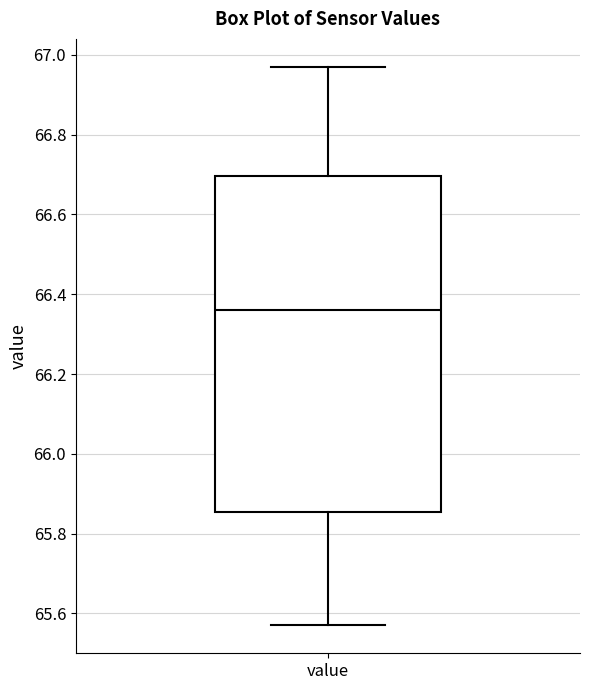

Transcribe this box plot: give where the median line is, the range the box spans, and where the two whiskers end, as read against the y-axis. The values are not printed on the chart, so give them approximately, as read against the axis.

median 66.36, box 65.86 to 66.70, whiskers 65.58 to 66.98